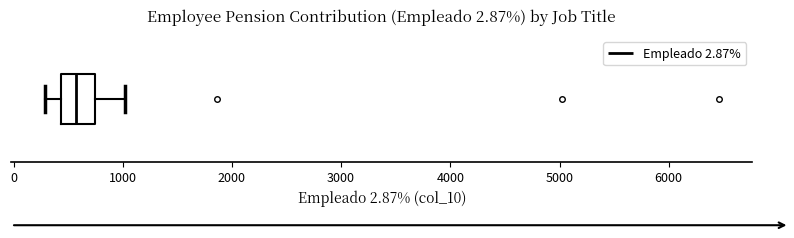

Transcribe this box plot: give where the median line is, the range the box spans, and where the two whiskers end, as read against the x-axis. The values are not printed on the chart, so give them approximately, as read against the axis.

median 600, box 400 to 700, whiskers 300 to 1000